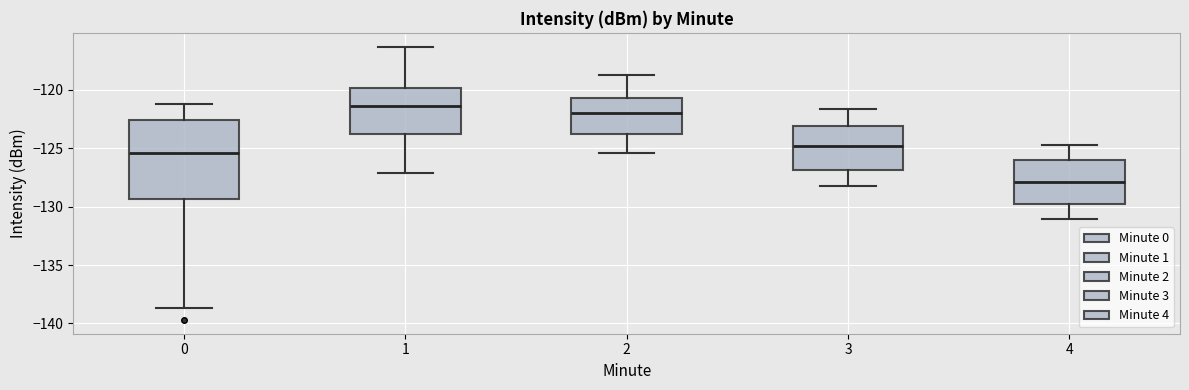

Reading left to right, read every box against the y-axis: the position of its median line, the range the box covers, and the ends of its whiskers. The values are not printed on the chart, so give them approximately, as read against the axis.

0: median -125.5, box -129.5 to -122.5, whiskers -138.5 to -121.0
1: median -121.5, box -124.0 to -120.0, whiskers -127.0 to -116.5
2: median -122.0, box -124.0 to -120.5, whiskers -125.5 to -118.5
3: median -125.0, box -127.0 to -123.0, whiskers -128.0 to -121.5
4: median -128.0, box -130.0 to -126.0, whiskers -131.0 to -124.5